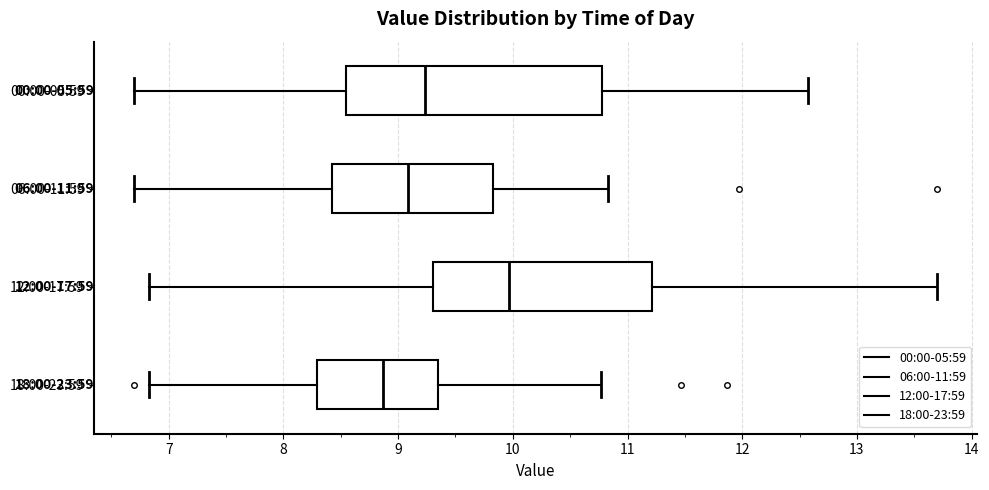

Which box's median line is the furthest to the right?

12:00-17:59